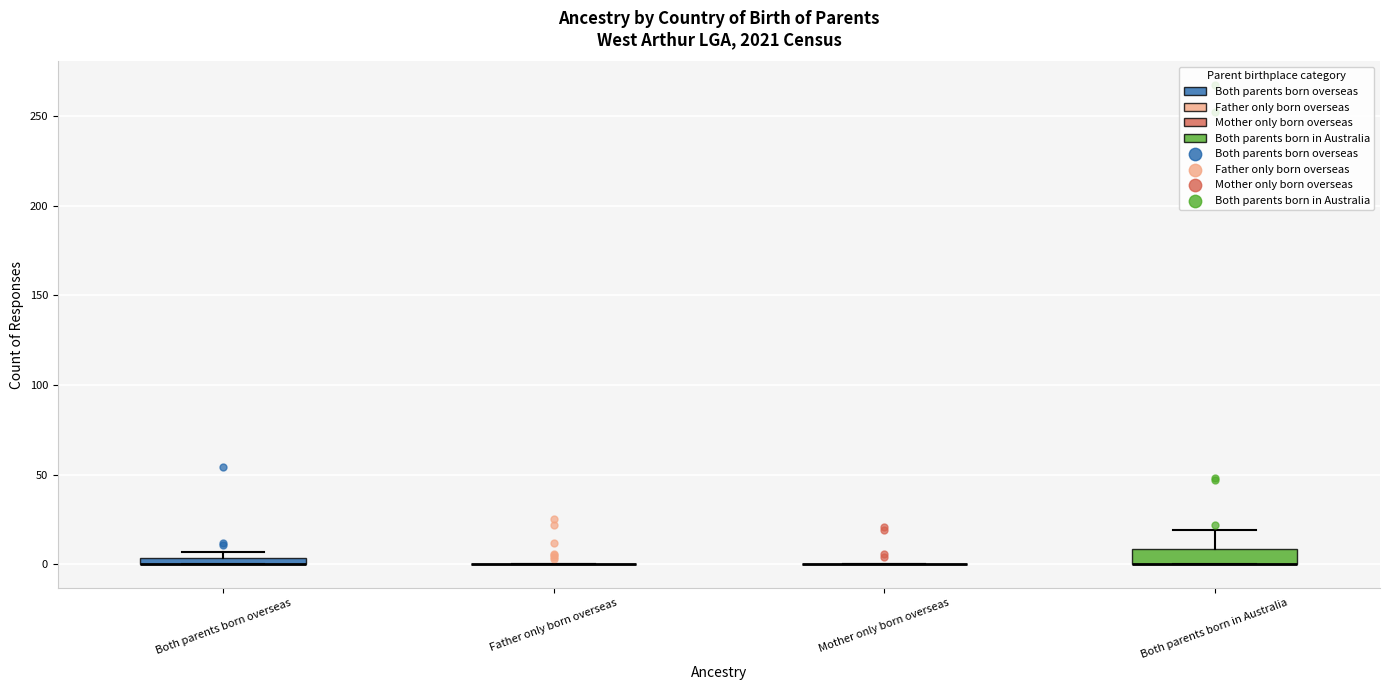

Where does the upper whisker of the box for Both parents born in Australia end on the y-axis? The values are not printed on the chart, so give them approximately, as read against the axis.

20